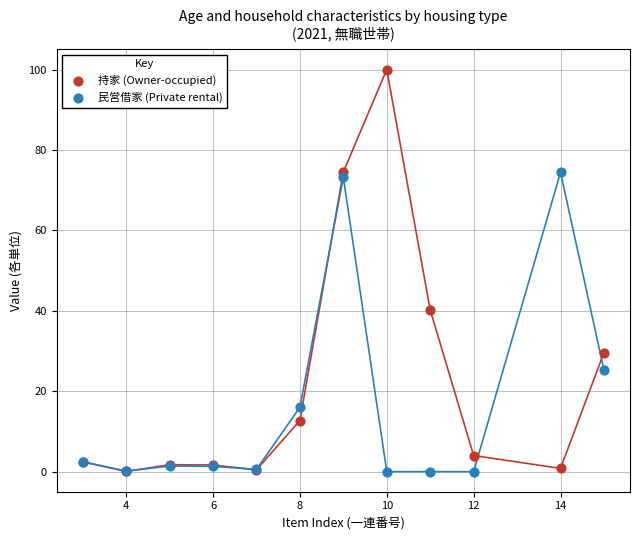

In the 持家 (Owner-occupied) series, what Y value is closest to 50?

40.2